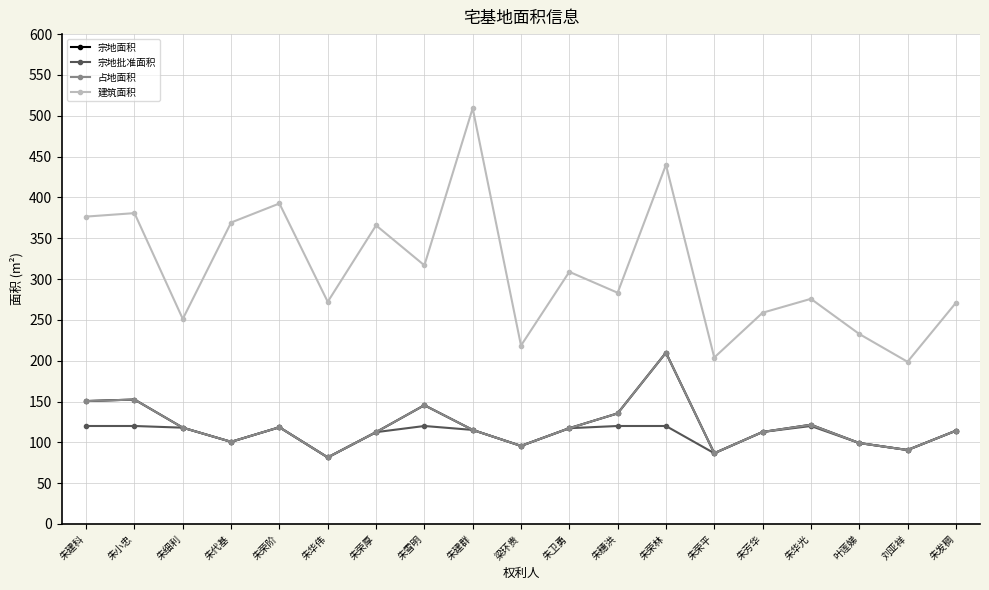

True or false: 占地面积 and 宗地批准面积 cross at least once.

False